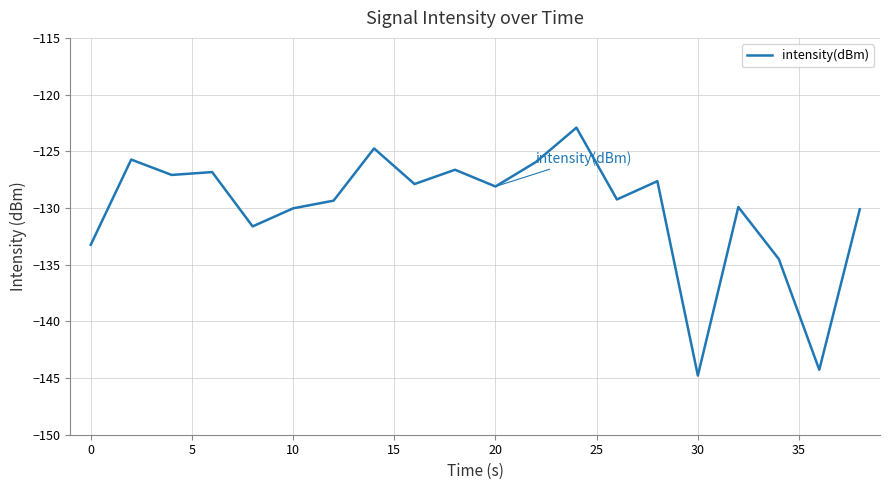

What is the minimum value shown in the chart?

-144.8